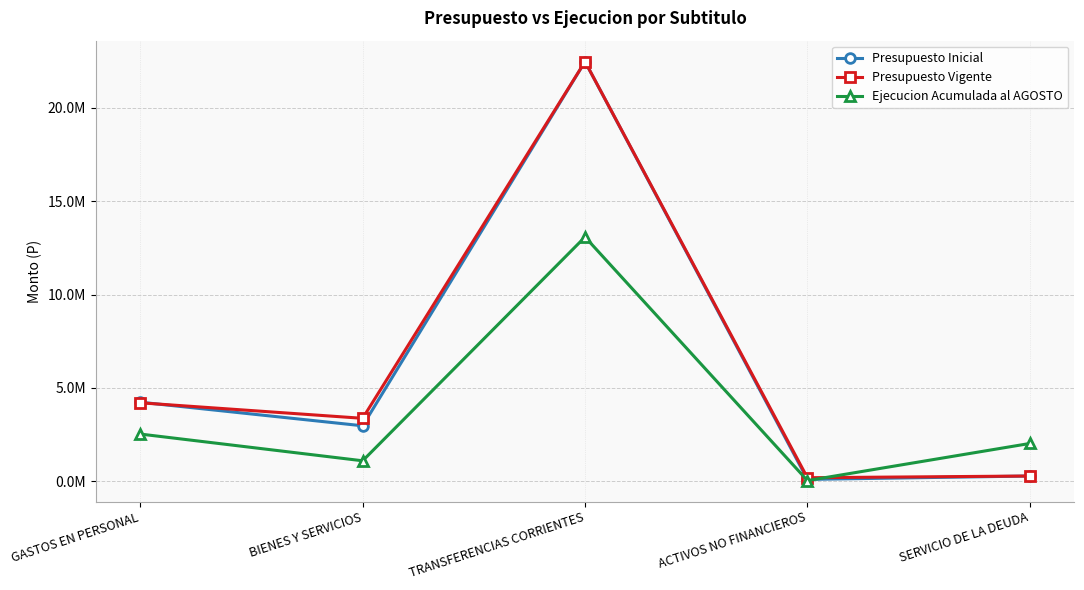

What are all the series names shown in the legend?

Presupuesto Inicial, Presupuesto Vigente, Ejecucion Acumulada al AGOSTO